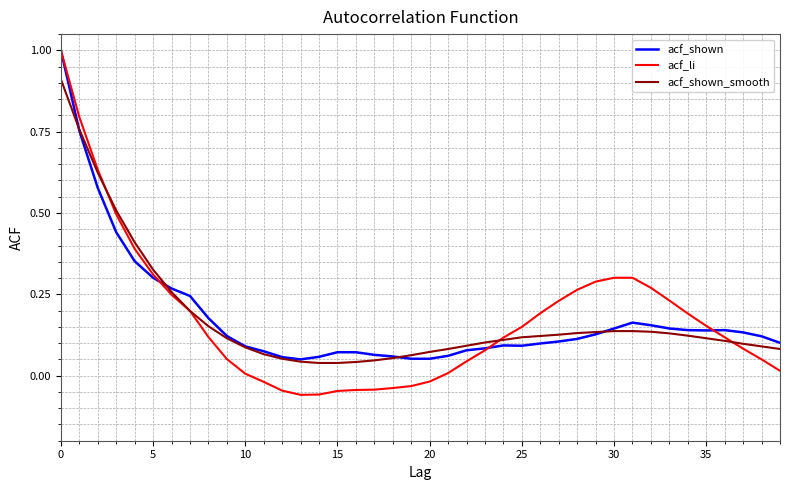

After their last crossing, which series has the higher values: acf_li or acf_shown_smooth?

acf_shown_smooth